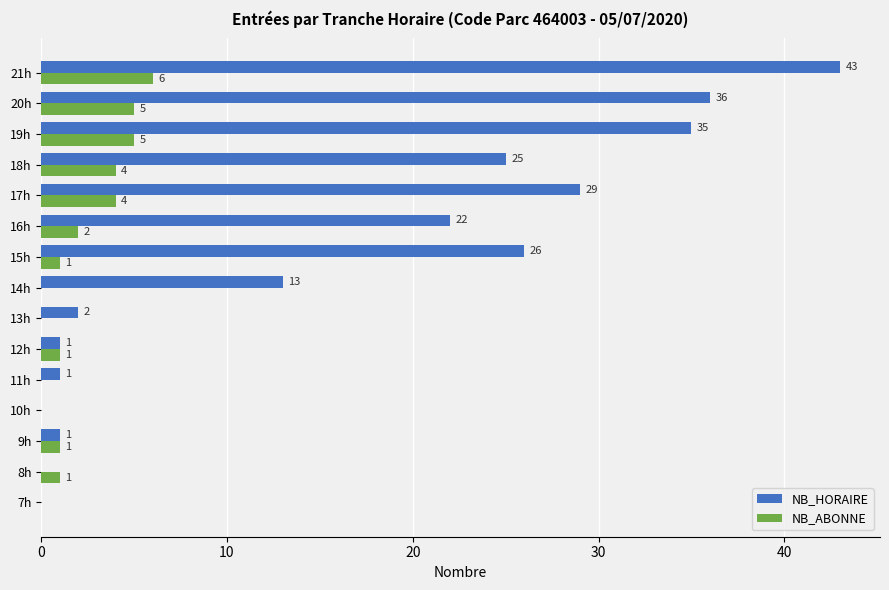

What is the maximum value for NB_HORAIRE?

43